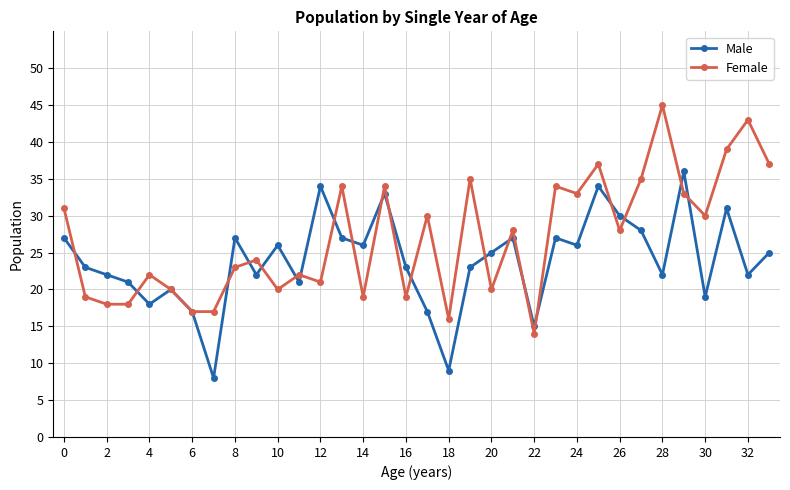

What is the maximum value for Male?

36